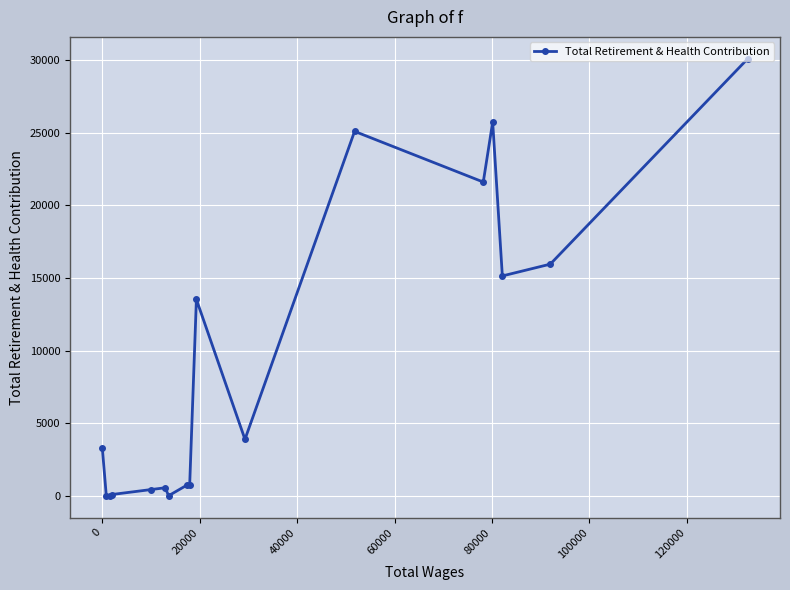

What is the average value?

9229